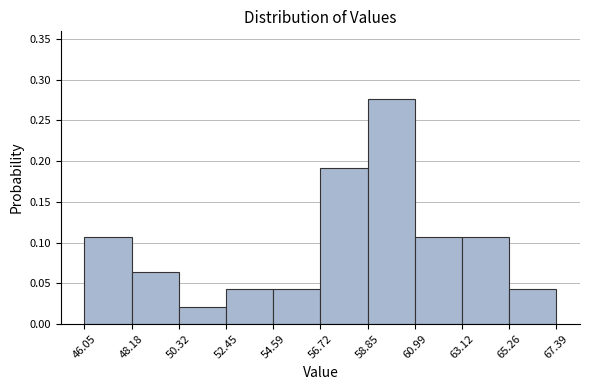

How tall is the bar that spans 63.12 to 65.26 on the x-axis? The values are not printed on the chart, so give them approximately, as read against the axis.

0.105